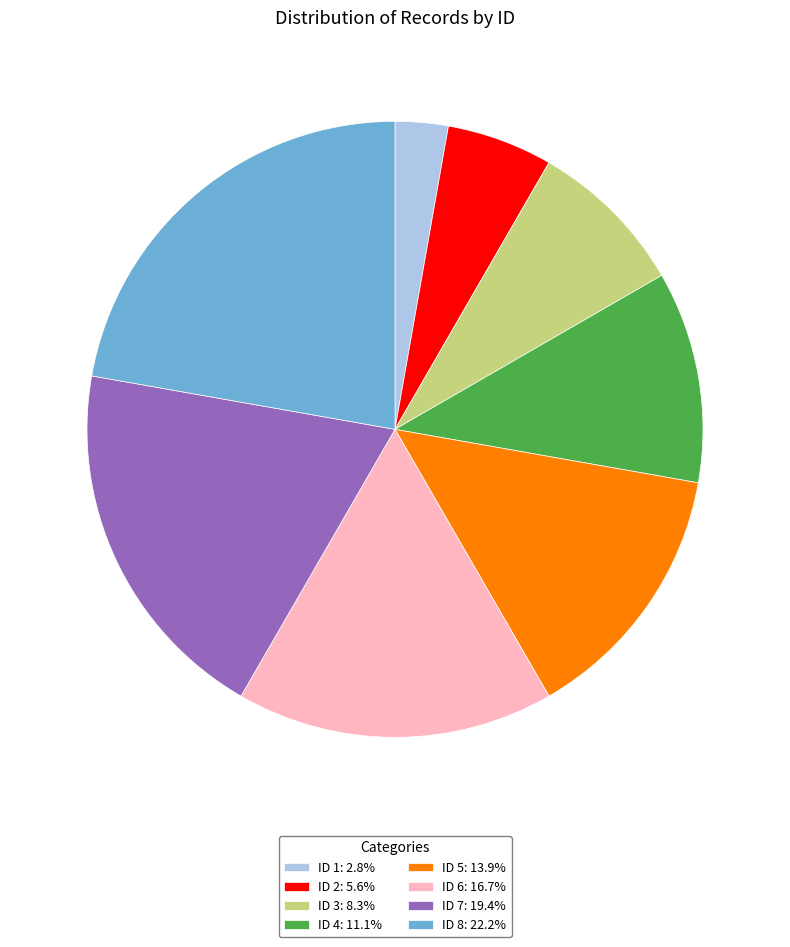

Between ID 5 and ID 3, which is larger?

ID 5